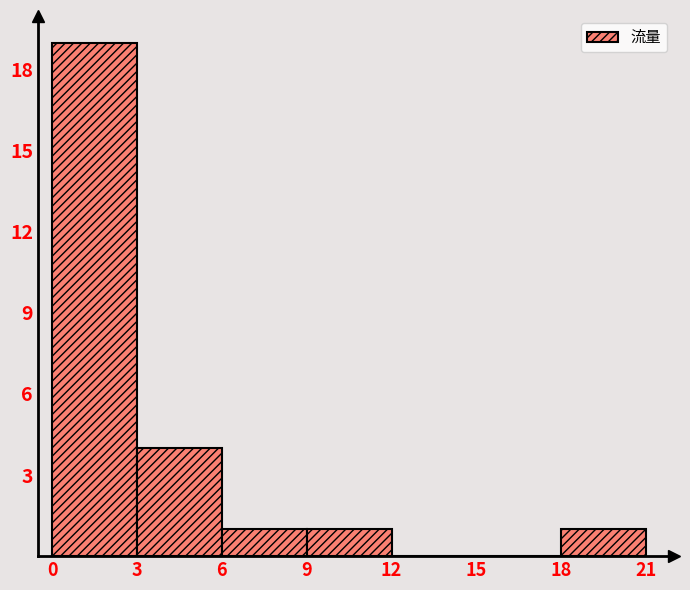

Over which range of the x-axis is the bar tallest?

0 to 3